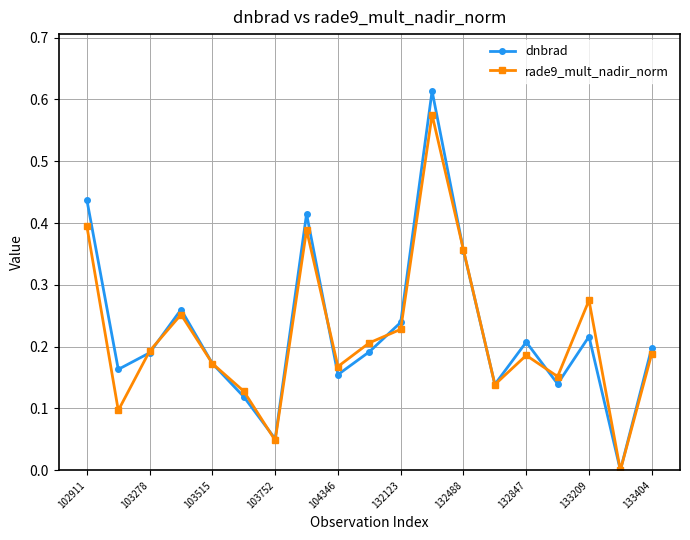

Rank the series by their maximum value, from lowest to highest.

rade9_mult_nadir_norm, dnbrad